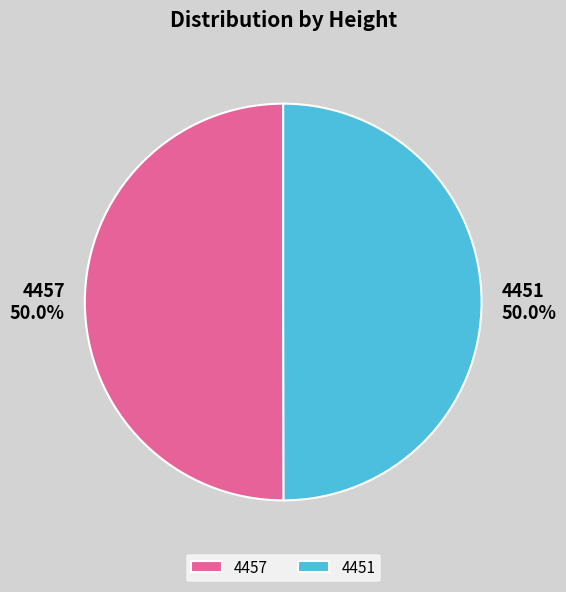

How much of the chart is everything except 4451?

50.0%